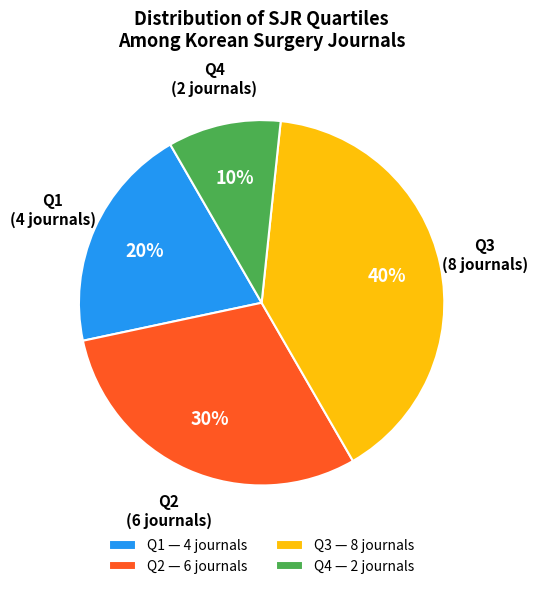

The Q2 slice represents 20% of the pie. True or false?

False